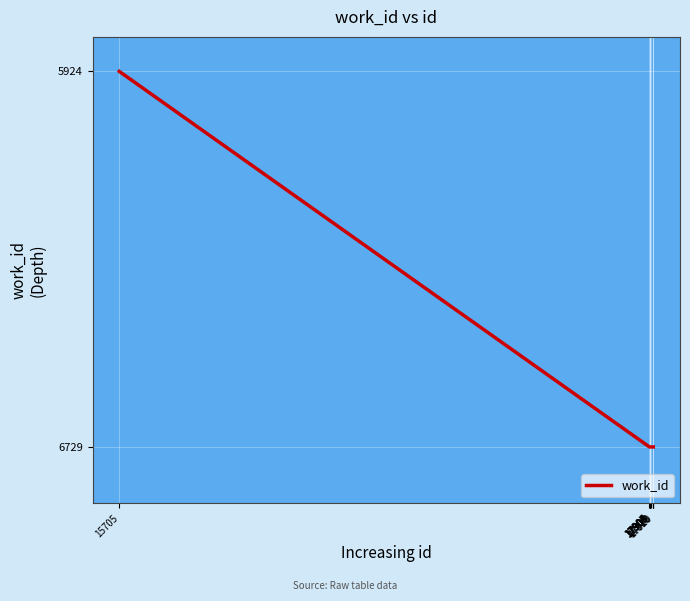

The chart shows a value of 10758 at 17907. True or false?

False